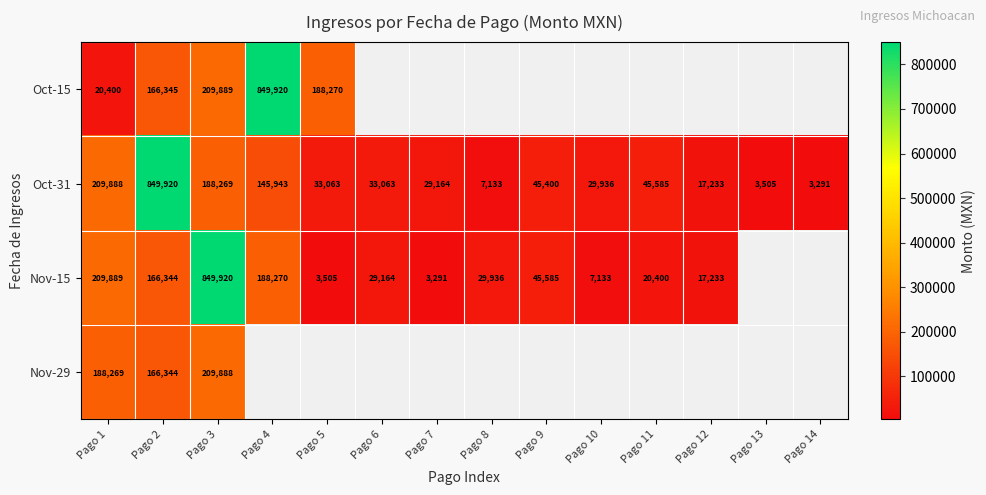

What is the highest value of the Oct-31 series?

849920